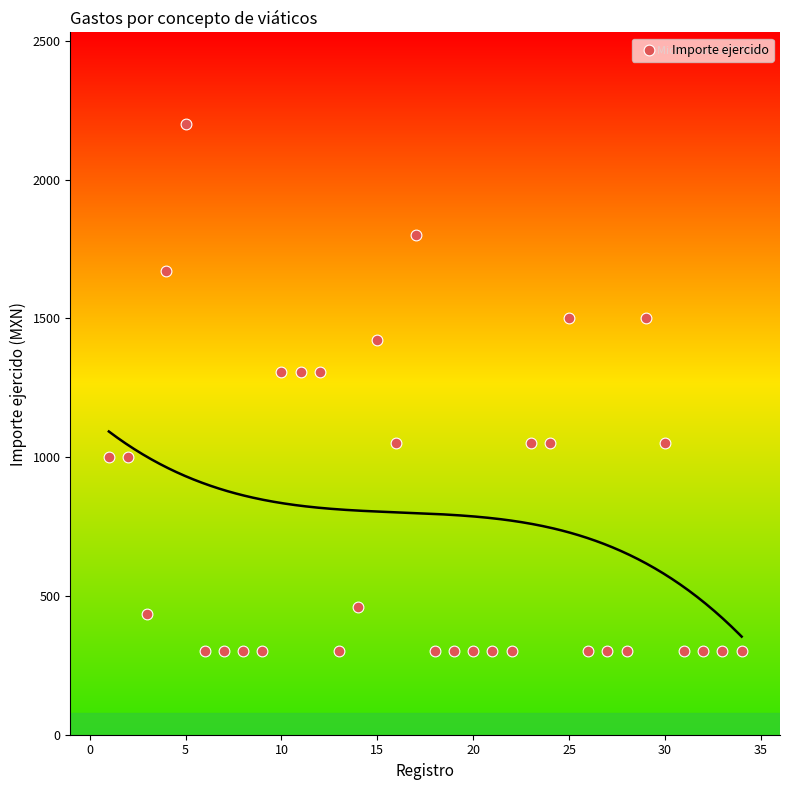

What is the range of Y values (max minus min)?

1900